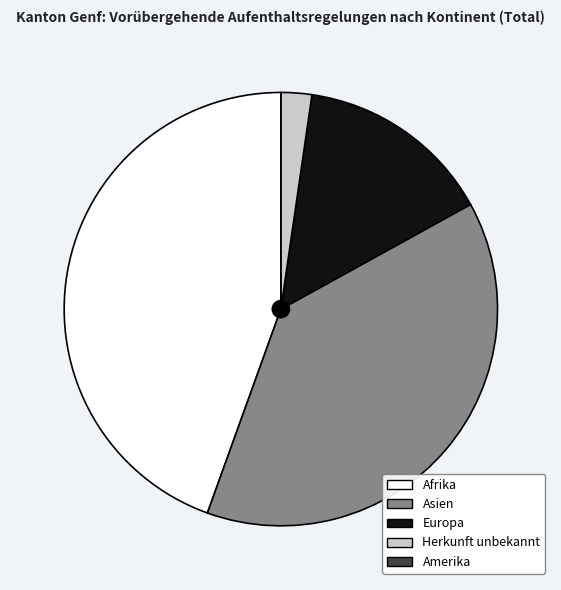

Which category has the biggest portion of the pie?

Afrika